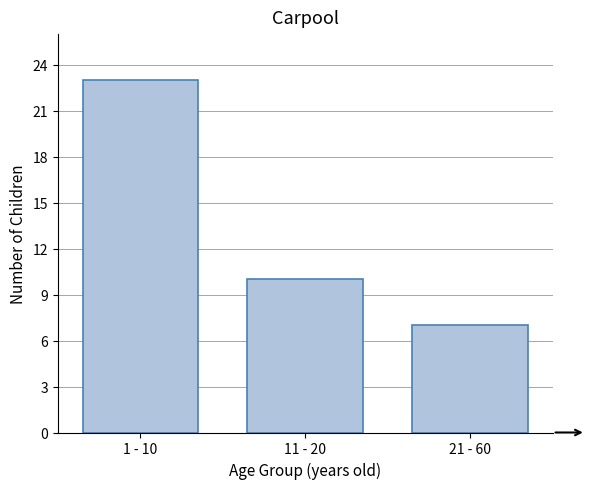

Reading right to left, transcribe all the data shown in this chart.

21 - 60=7	11 - 20=10	1 - 10=23